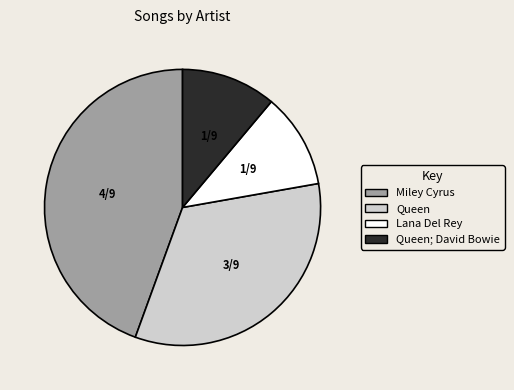

Is the sum of Queen and Lana Del Rey greater than half?

No